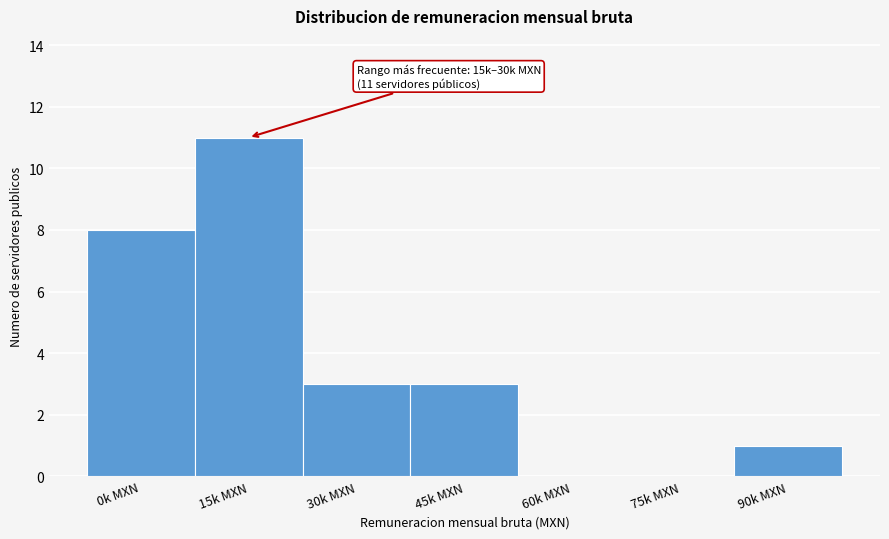

Reading right to left, list all the values displayed in this chart.

90k MXN=1	75k MXN=0	60k MXN=0	45k MXN=3	30k MXN=3	15k MXN=11	0k MXN=8